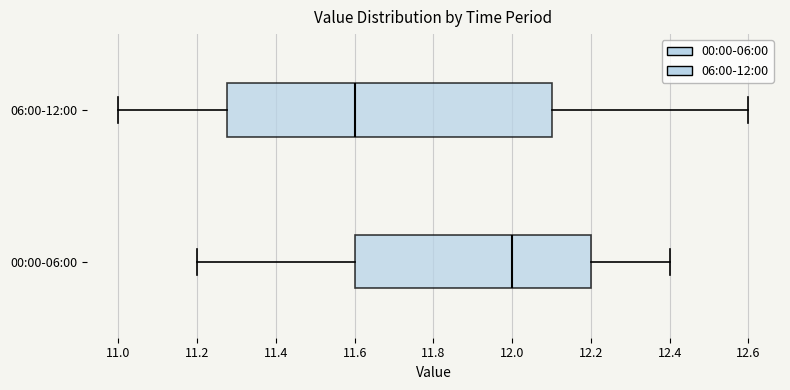

Which box is the widest, from its left edge to its right edge?

06:00-12:00